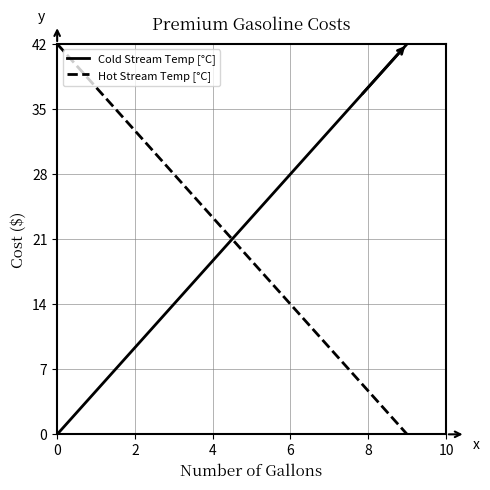

Does the chart display data point markers on the line(s)?

No